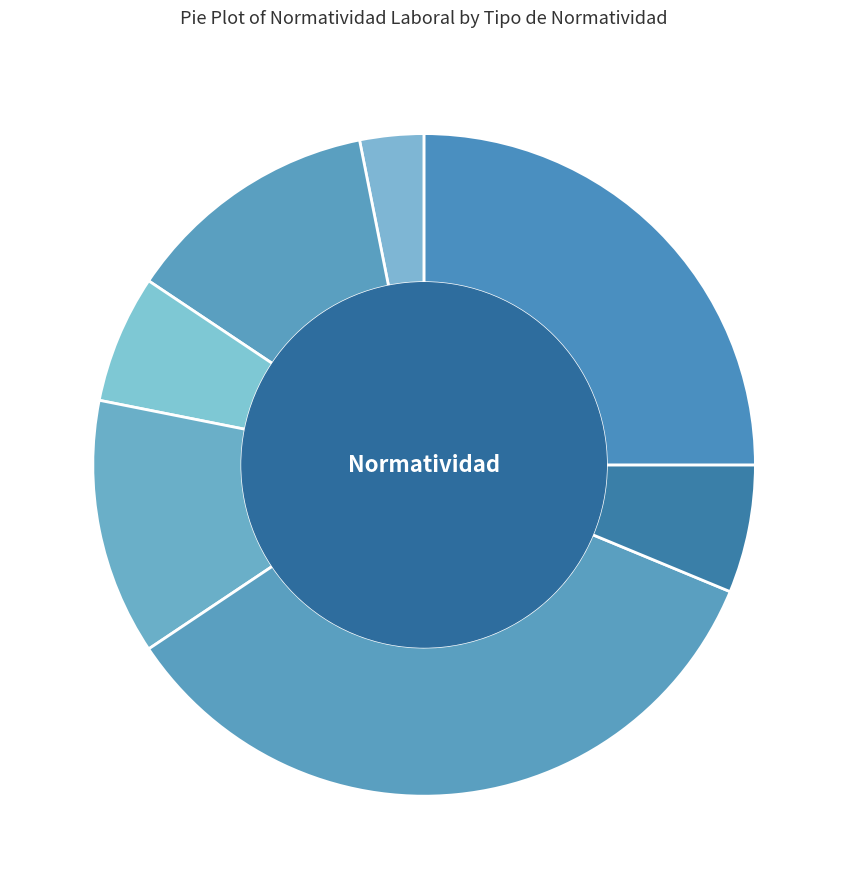

Count the number of slices in the pie.

7